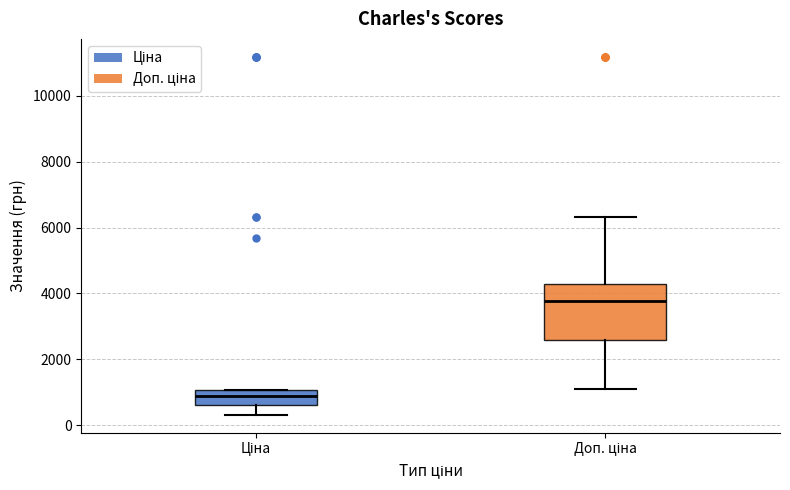

Where is the upper edge of the box for Доп. ціна on the y-axis? The values are not printed on the chart, so give them approximately, as read against the axis.

4200